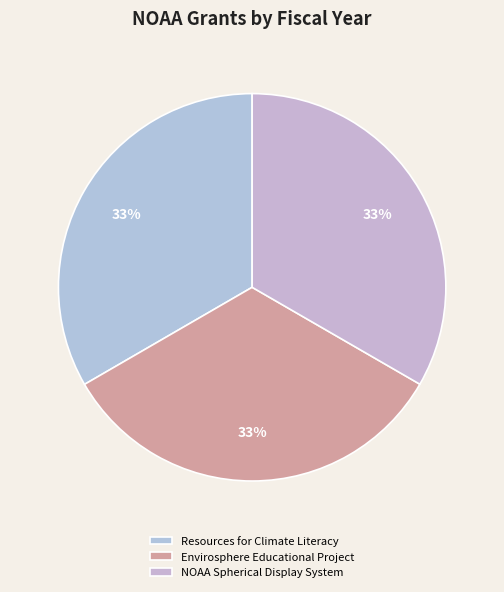

To the nearest percent, what portion does NOAA Spherical Display System represent?

33%